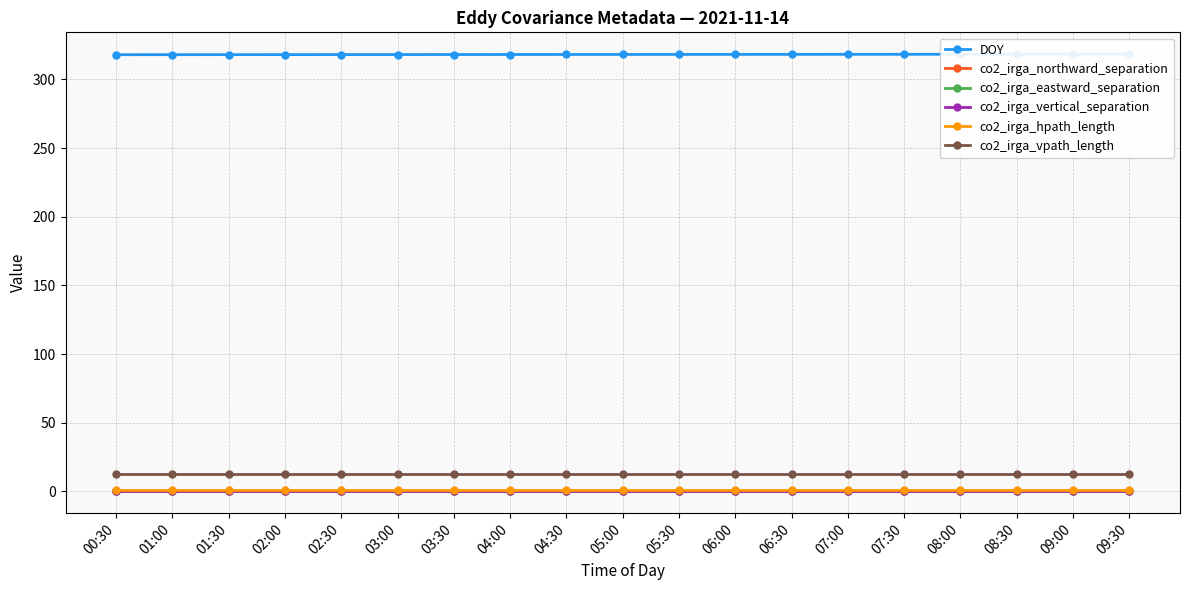

How many lines are shown in the chart?

6